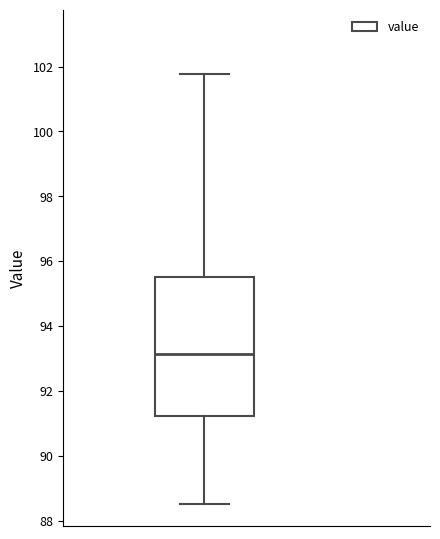

Transcribe this box plot: give where the median line is, the range the box spans, and where the two whiskers end, as read against the y-axis. The values are not printed on the chart, so give them approximately, as read against the axis.

median 93.2, box 91.2 to 95.6, whiskers 88.6 to 101.8